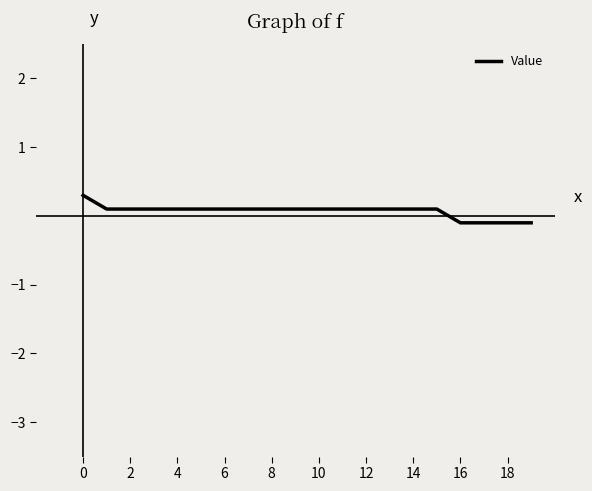

Count the number of categories in the chart.

20